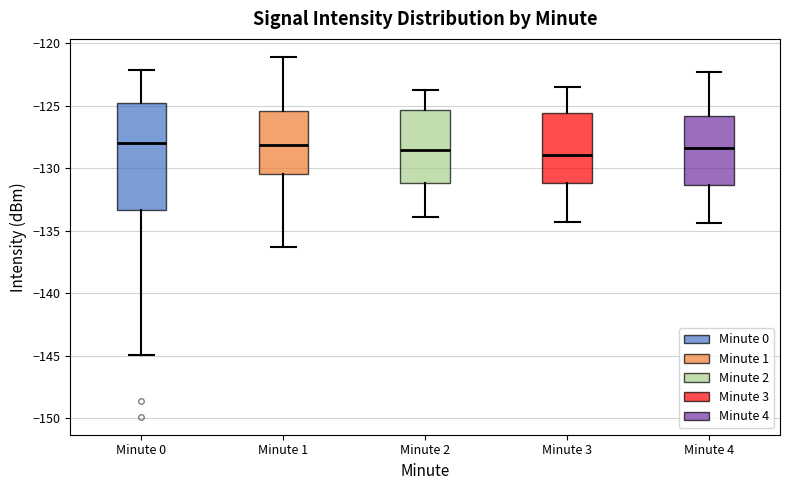

Reading left to right, read every box against the y-axis: the position of its median line, the range the box covers, and the ends of its whiskers. The values are not printed on the chart, so give them approximately, as read against the axis.

Minute 0: median -128.0, box -133.5 to -125.0, whiskers -145.0 to -122.0
Minute 1: median -128.0, box -130.5 to -125.5, whiskers -136.5 to -121.0
Minute 2: median -128.5, box -131.0 to -125.5, whiskers -134.0 to -123.5
Minute 3: median -129.0, box -131.0 to -125.5, whiskers -134.5 to -123.5
Minute 4: median -128.5, box -131.5 to -126.0, whiskers -134.5 to -122.5